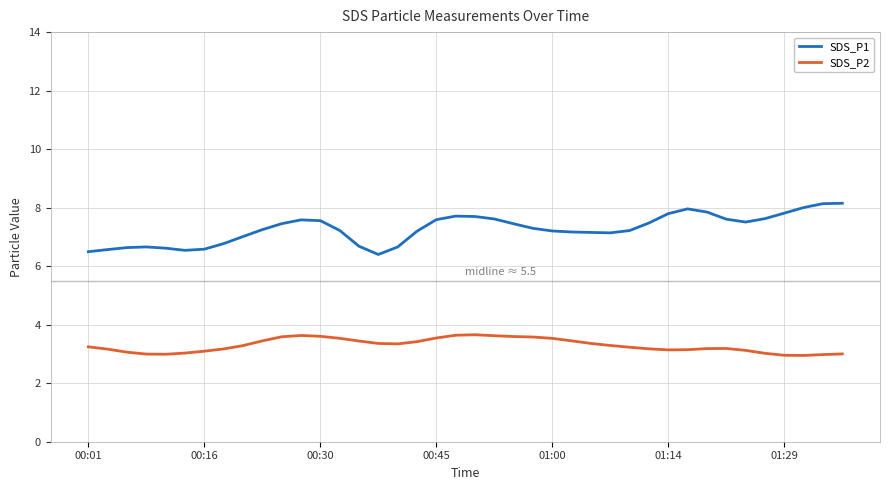

Rank the series by their average value, from lowest to highest.

SDS_P2, SDS_P1